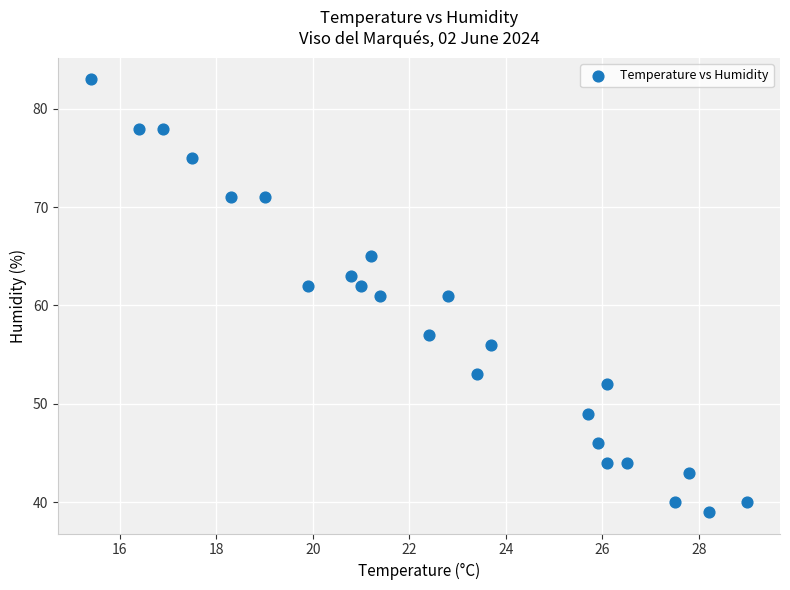

What is the range of Y values (max minus min)?

44